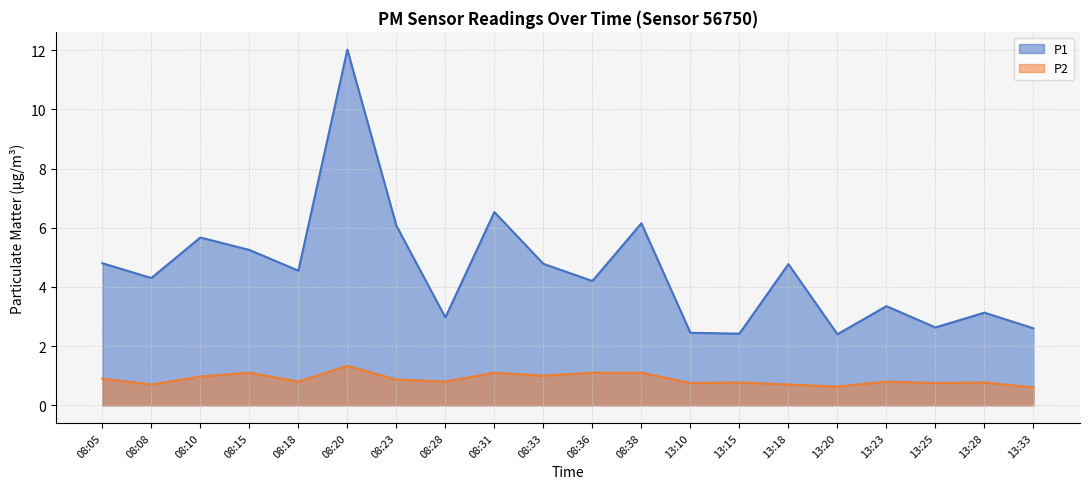

At which label is P1 closest to 7?

08:31